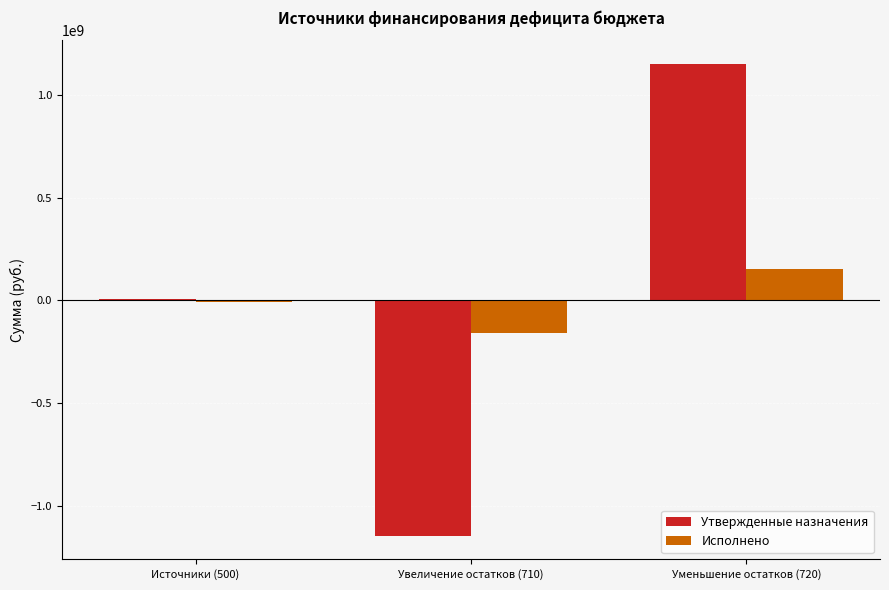

Between Источники (500) and Уменьшение остатков (720), which series saw the biggest shift?

Утвержденные назначения